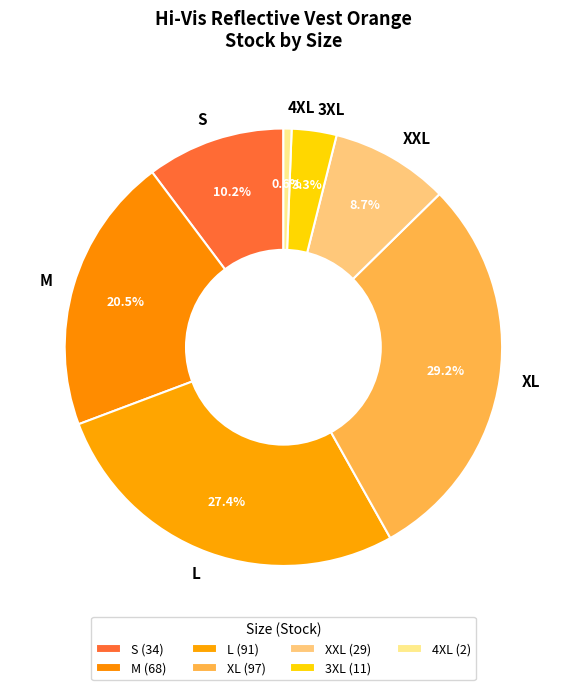

Does 3XL represent more than half of the total?

No